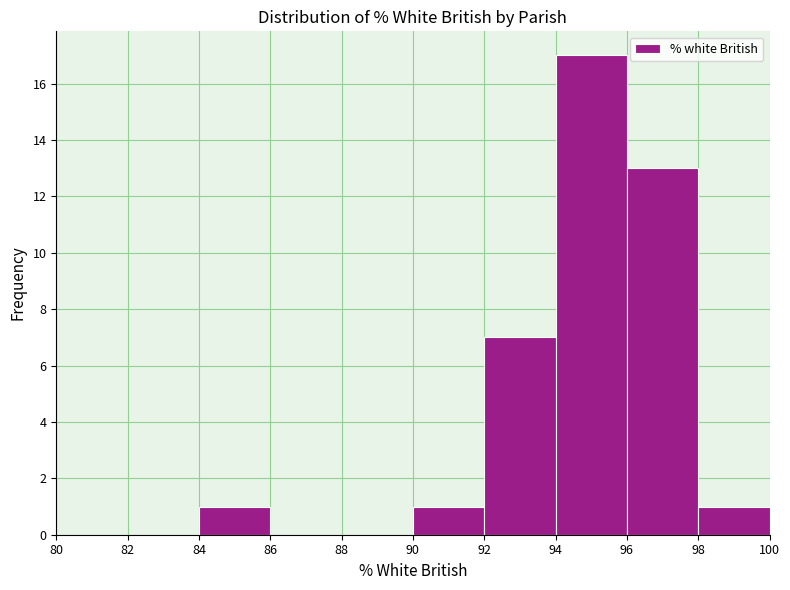

Reading left to right, transcribe this chart: for each bar, give the range it covers on the x-axis and its height. The values are not printed on the chart, so give them approximately, as read against the axis.

80 to 82: 0
82 to 84: 0
84 to 86: 1
86 to 88: 0
88 to 90: 0
90 to 92: 1
92 to 94: 7
94 to 96: 17
96 to 98: 13
98 to 100: 1